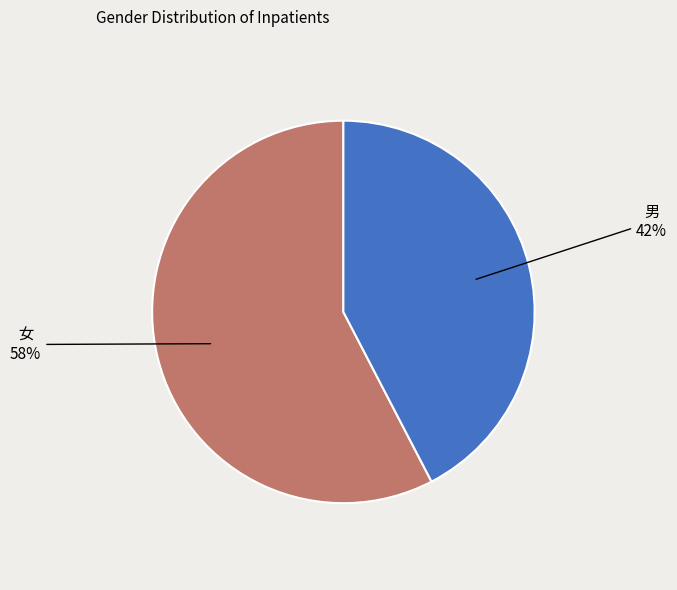

Is there any slice that represents more than half of the pie?

Yes